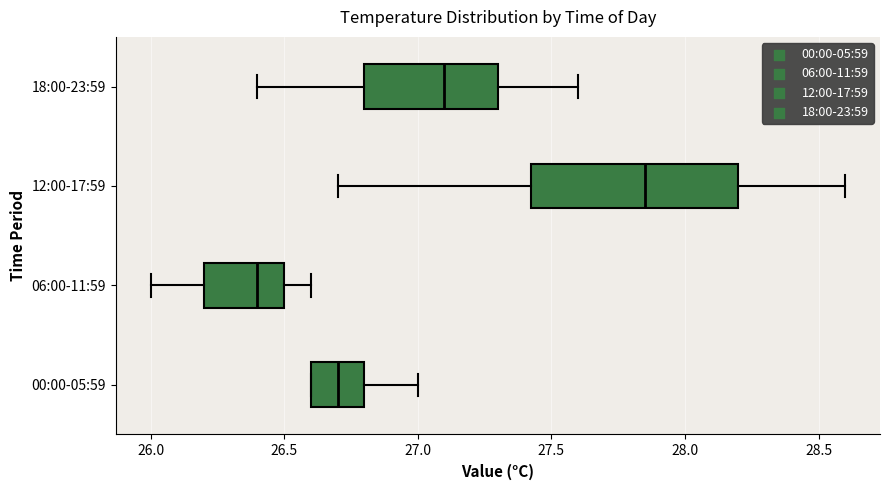

Which box has the furthest to the right median line?

12:00-17:59